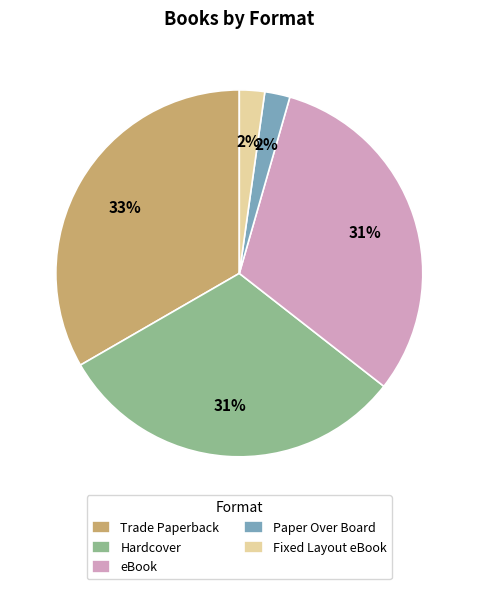

Count the number of slices in the pie.

5